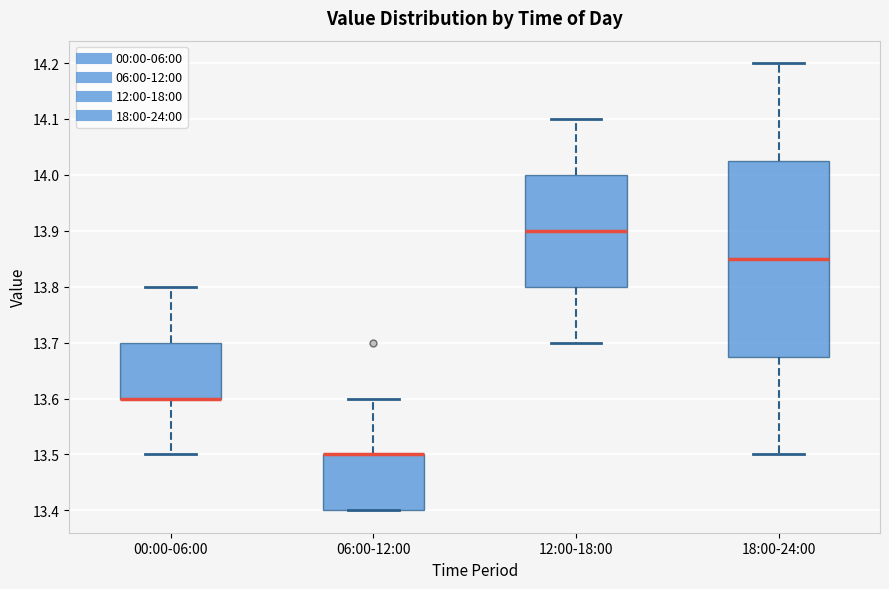

Reading left to right, read every box against the y-axis: the position of its median line, the range the box covers, and the ends of its whiskers. The values are not printed on the chart, so give them approximately, as read against the axis.

00:00-06:00: median 13.60 (drawn on the box's lower edge), box 13.60 to 13.70, whiskers 13.50 to 13.80
06:00-12:00: median 13.50 (drawn on the box's upper edge), box 13.40 to 13.50, whiskers 13.40 to 13.60
12:00-18:00: median 13.90, box 13.80 to 14.00, whiskers 13.70 to 14.10
18:00-24:00: median 13.85, box 13.68 to 14.03, whiskers 13.50 to 14.20